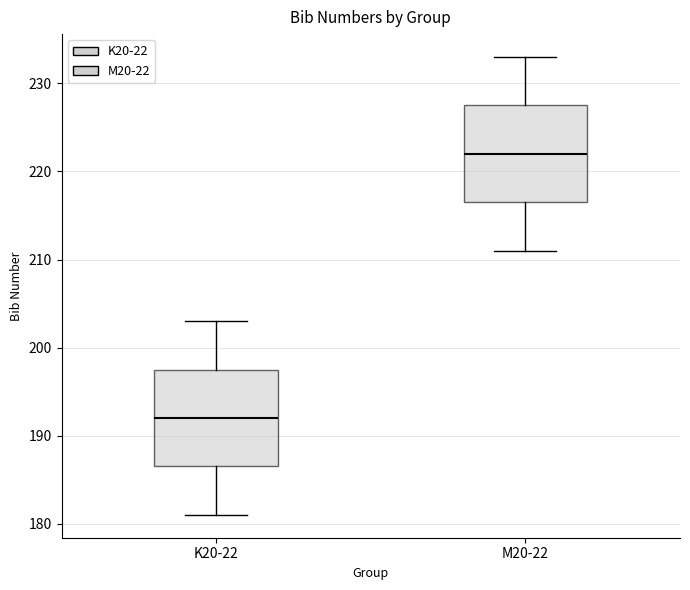

Where does the upper whisker of the box for K20-22 end on the y-axis? The values are not printed on the chart, so give them approximately, as read against the axis.

203